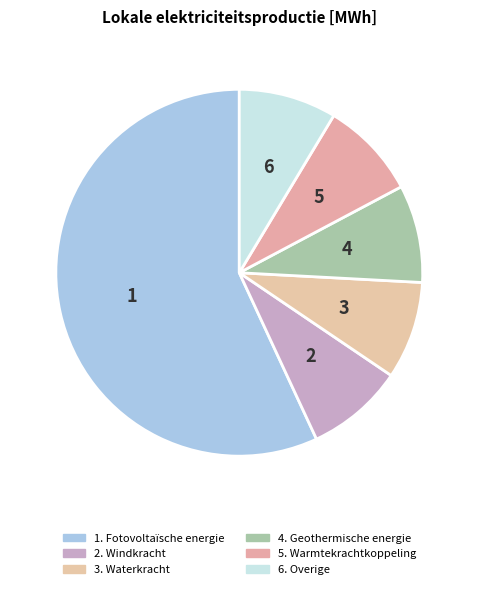

Rank the categories by value from lowest to highest.

Windkracht, Waterkracht, Geothermische energie, Warmtekrachtkoppeling, Overige, Fotovoltaïsche energie